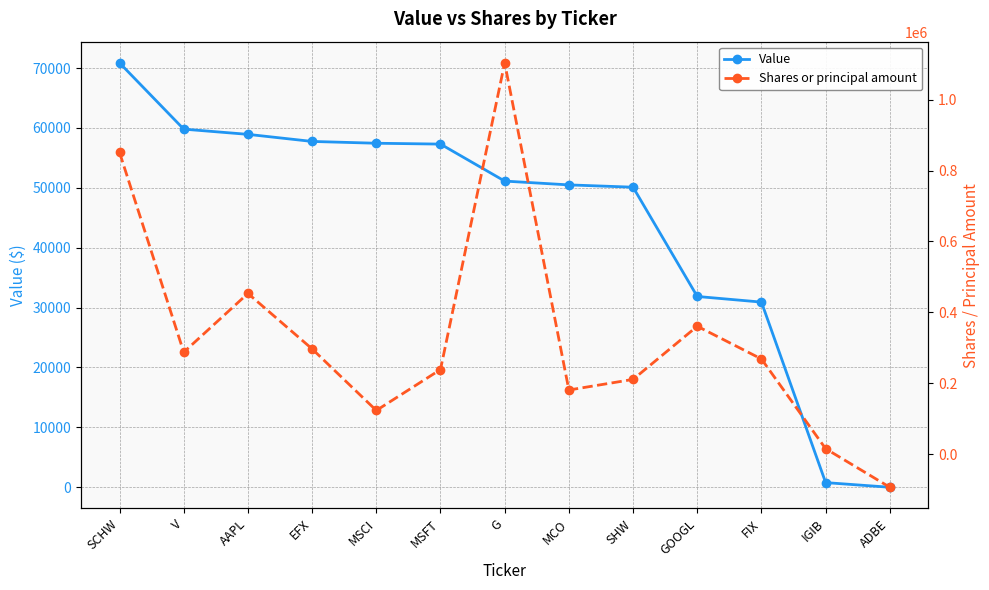

How many data points in Value are above 51119?

6